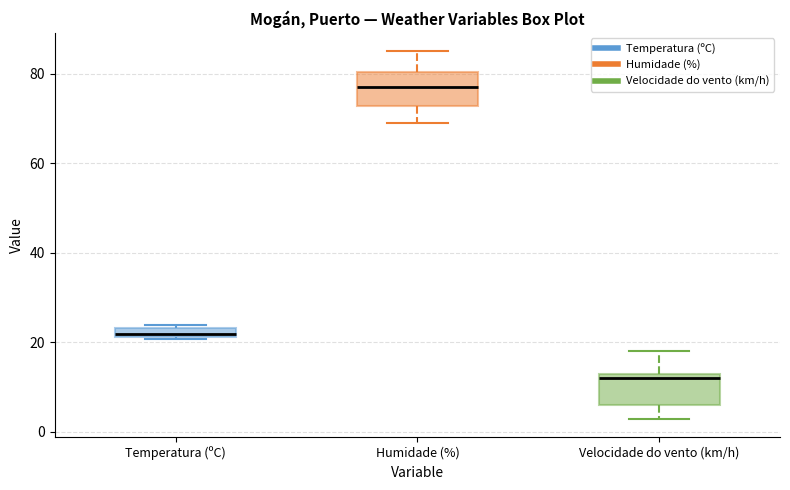

Which box's median line is the lowest?

Velocidade do vento (km/h)